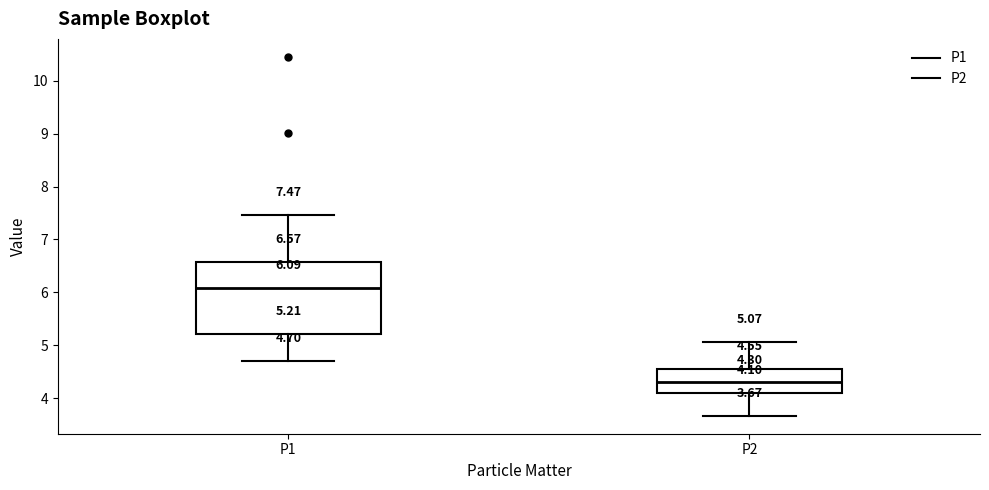

Which box's median line is the lowest?

P2